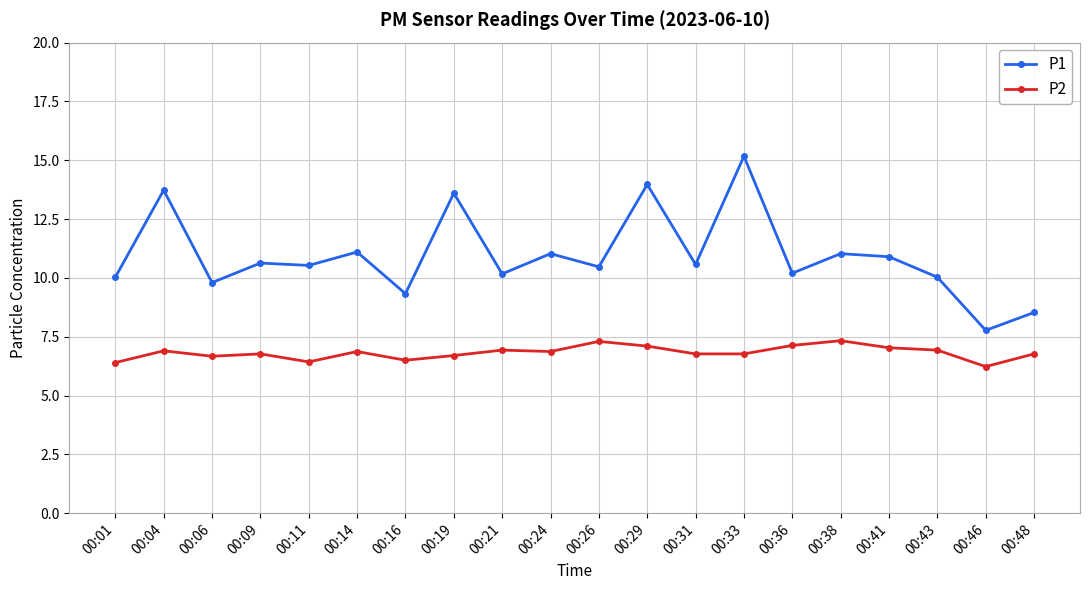

Where is the first local maximum for P1?

00:04